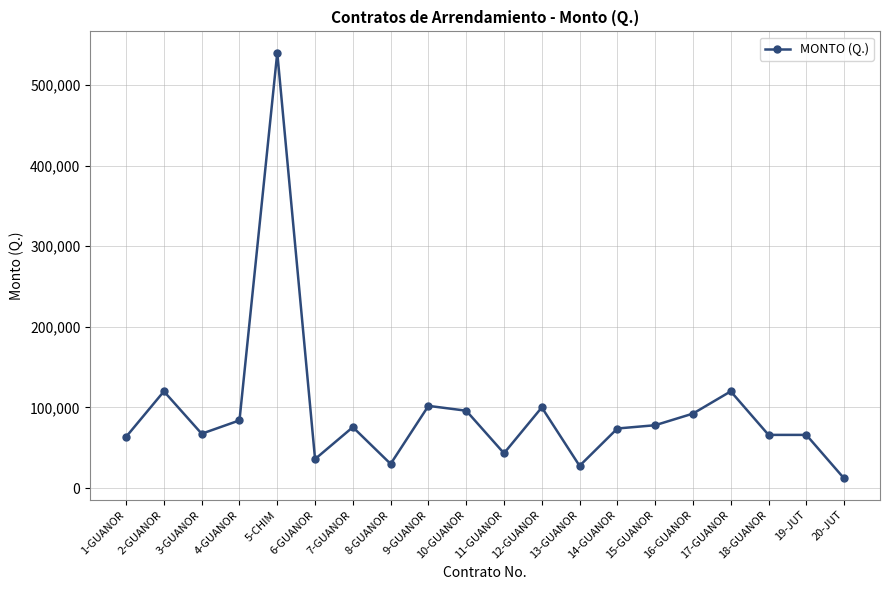

What value does the data have at 1-GUANOR, to the nearest 50?

63600